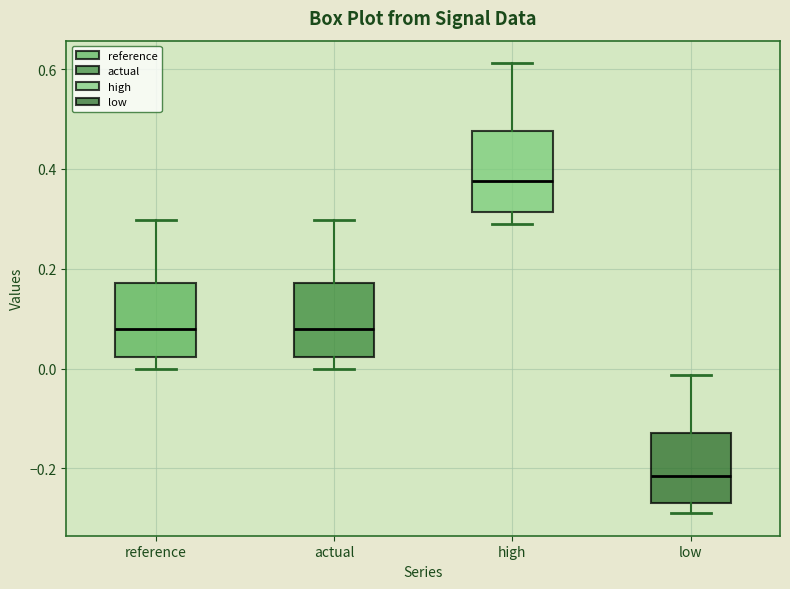

Reading left to right, transcribe this box plot: for each box, give where its median line is, the range the box spans, and where its two whiskers end, as read against the y-axis. The values are not printed on the chart, so give them approximately, as read against the axis.

reference: median 0.08, box 0.02 to 0.18, whiskers 0.00 to 0.30
actual: median 0.08, box 0.02 to 0.18, whiskers 0.00 to 0.30
high: median 0.38, box 0.32 to 0.48, whiskers 0.28 to 0.62
low: median -0.22, box -0.26 to -0.14, whiskers -0.28 to -0.02